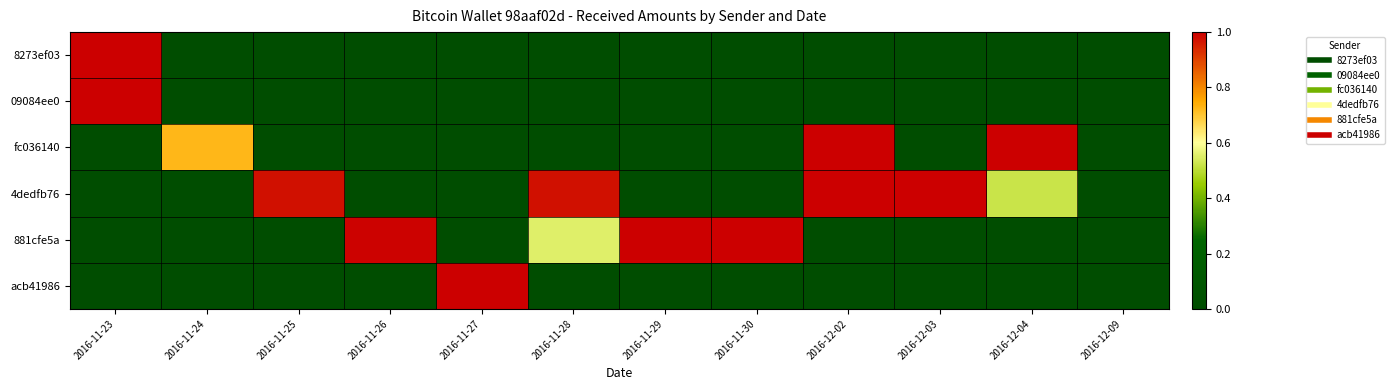

List the series in order of their peak value, lowest first.

8273ef03, 09084ee0, fc036140, 4dedfb76, 881cfe5a, acb41986